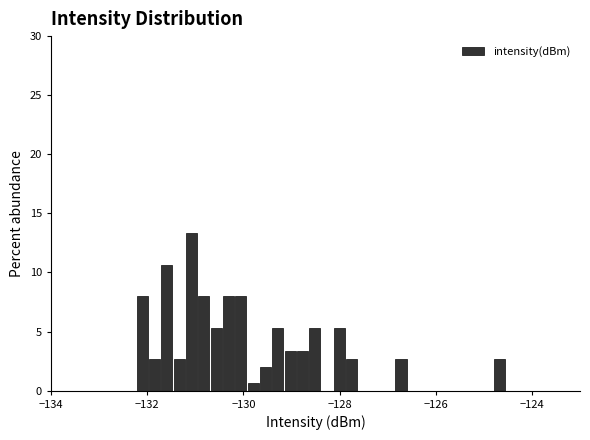

Around what value on the x-axis is the tallest bar? Give the approximate position of its centre, as read against the axis.

-131.0